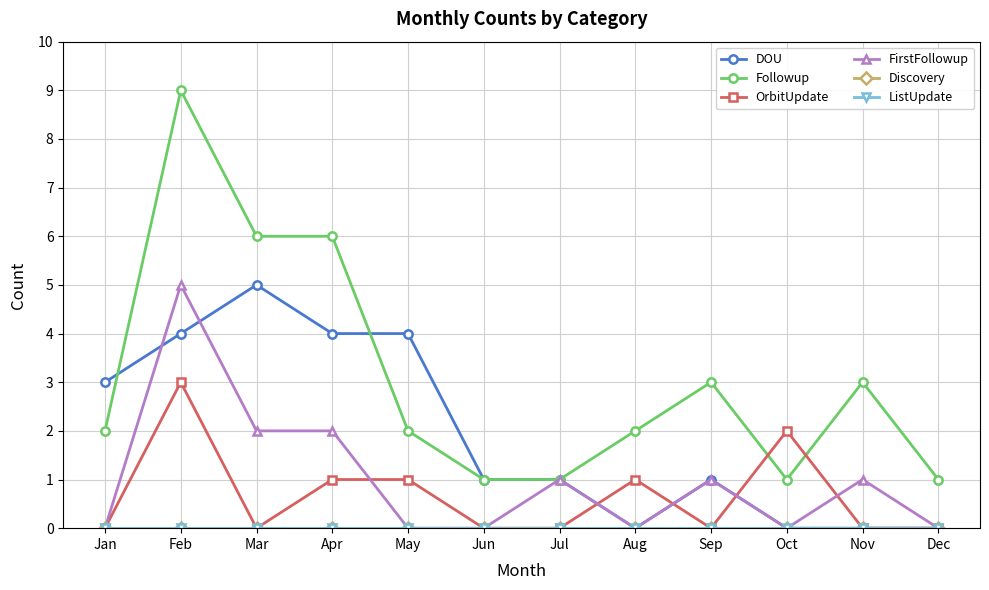

How many interior local peaks does the FirstFollowup series have?

4